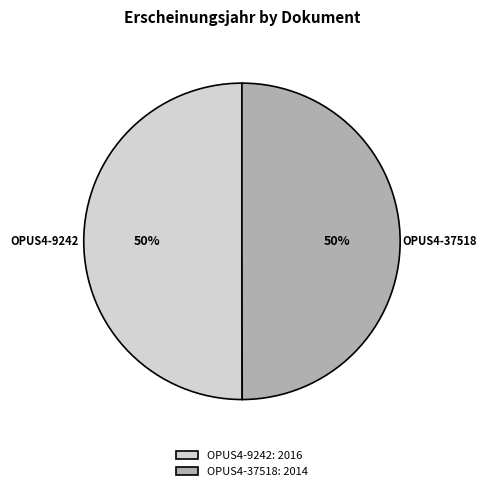

To the nearest percent, what portion does OPUS4-9242 represent?

50%